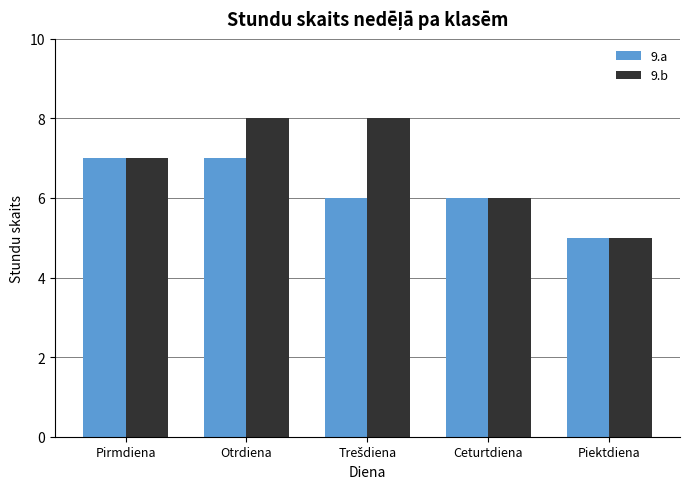

What is the difference between the maximum and minimum values in the 9.b series?

3